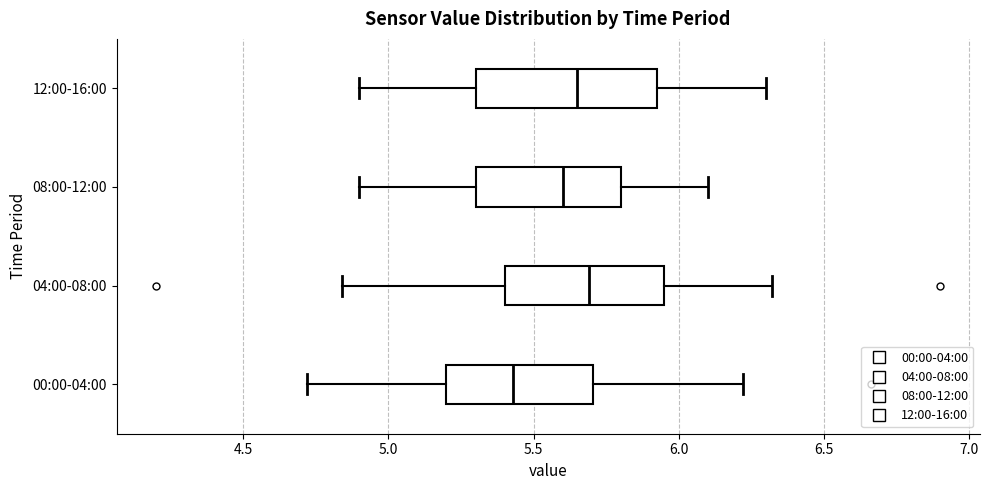

Where is the right edge of the box for 08:00-12:00 on the x-axis? The values are not printed on the chart, so give them approximately, as read against the axis.

5.80